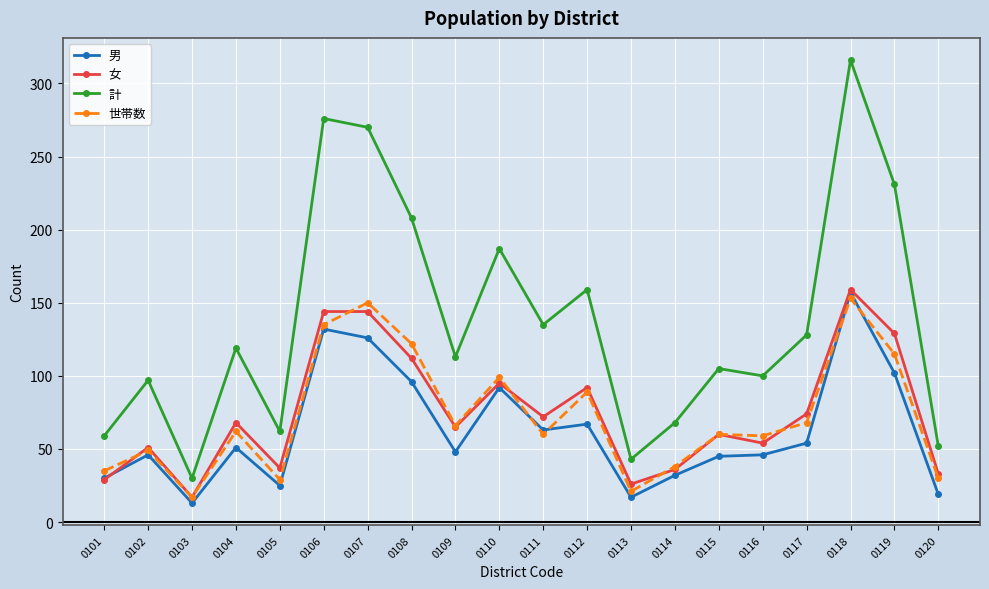

At which label does 女 reach its minimum?

0103